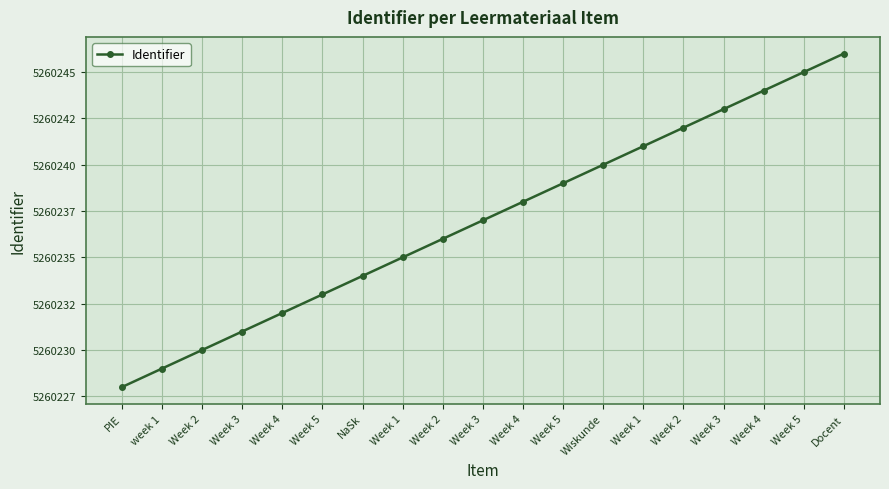

Is it true that the value at Week 2 is 6971028?

False